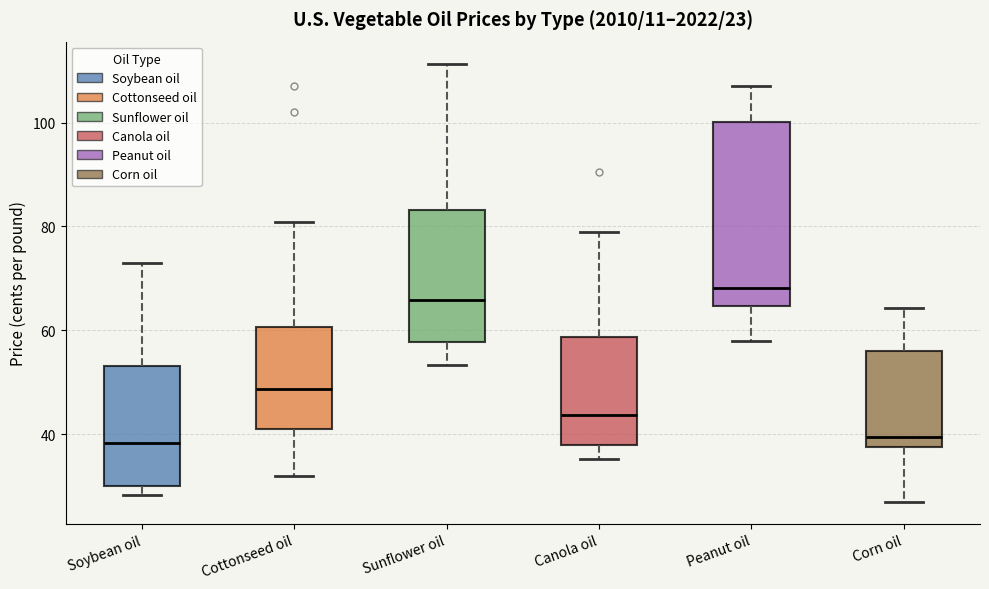

Which box has the highest median line?

Peanut oil